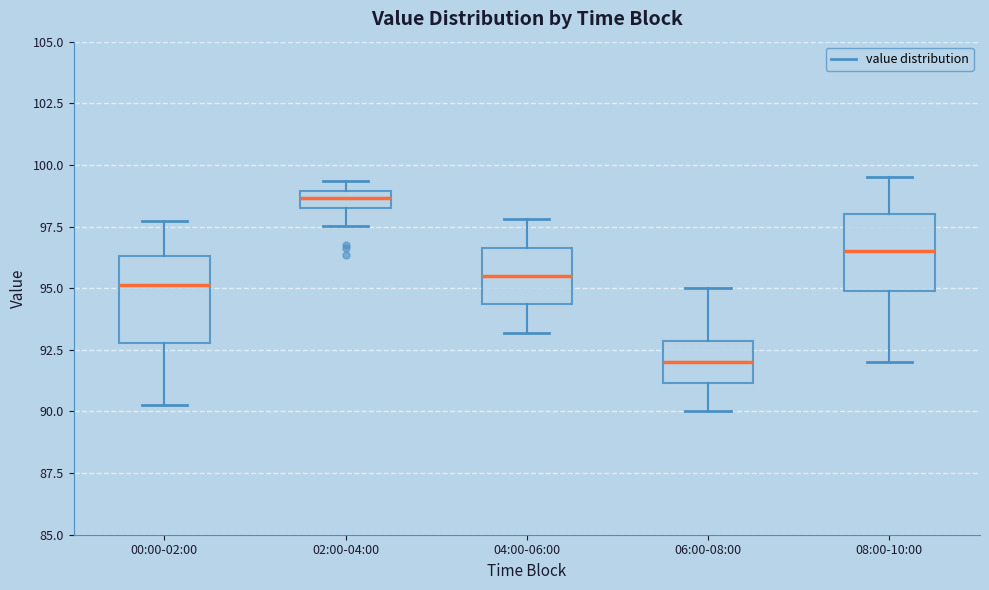

Which box has the highest median line?

02:00-04:00